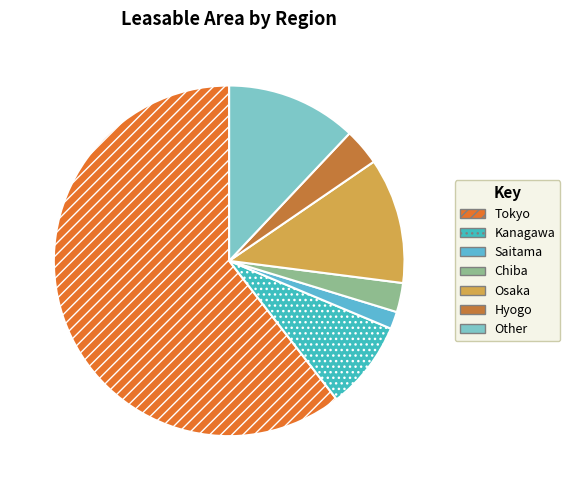

Combined, what portion of the pie is Tokyo and Other?

72.5%